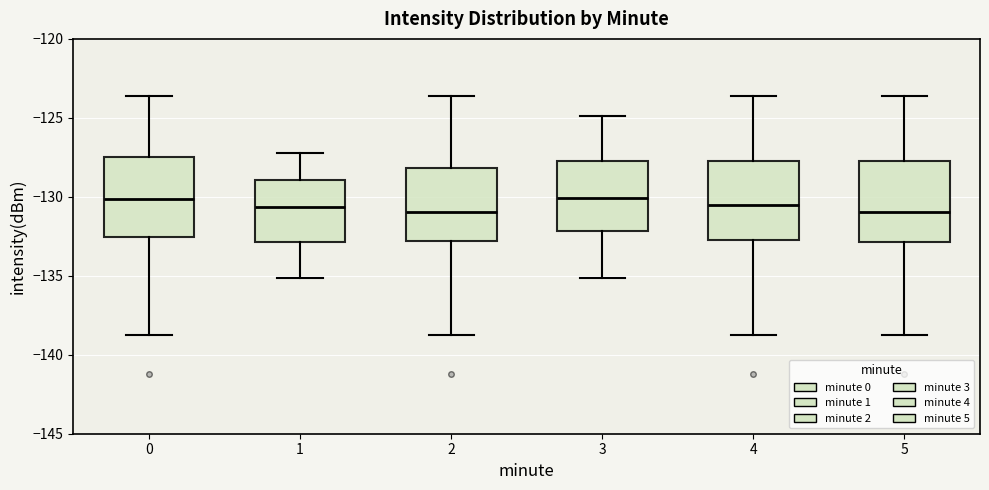

Reading left to right, read every box against the y-axis: the position of its median line, the range the box covers, and the ends of its whiskers. The values are not printed on the chart, so give them approximately, as read against the axis.

0: median -130.0, box -132.5 to -127.5, whiskers -139.0 to -123.5
1: median -130.5, box -133.0 to -129.0, whiskers -135.0 to -127.0
2: median -131.0, box -133.0 to -128.0, whiskers -139.0 to -123.5
3: median -130.0, box -132.0 to -127.5, whiskers -135.0 to -125.0
4: median -130.5, box -132.5 to -127.5, whiskers -139.0 to -123.5
5: median -131.0, box -133.0 to -127.5, whiskers -139.0 to -123.5